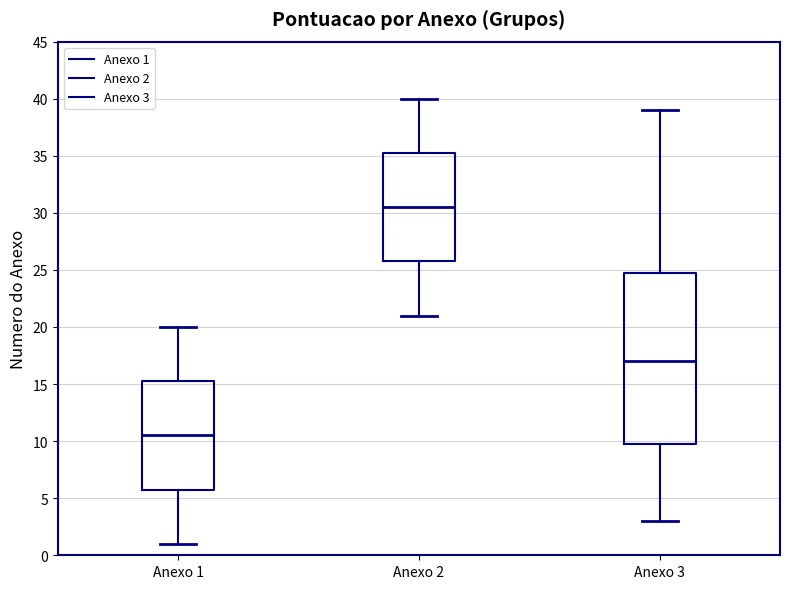

Comparing the boxes themselves (not the whiskers), which one is the tallest?

Anexo 3